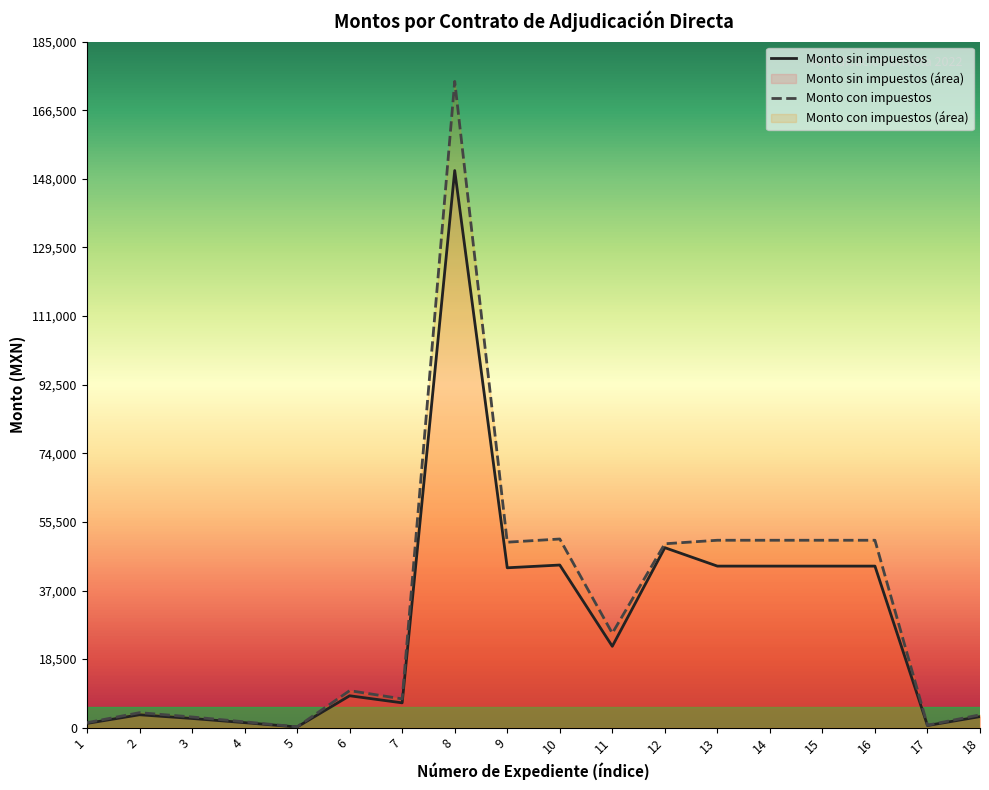

What is the value of the Monto sin impuestos point at the 8th from the left?

150231.0